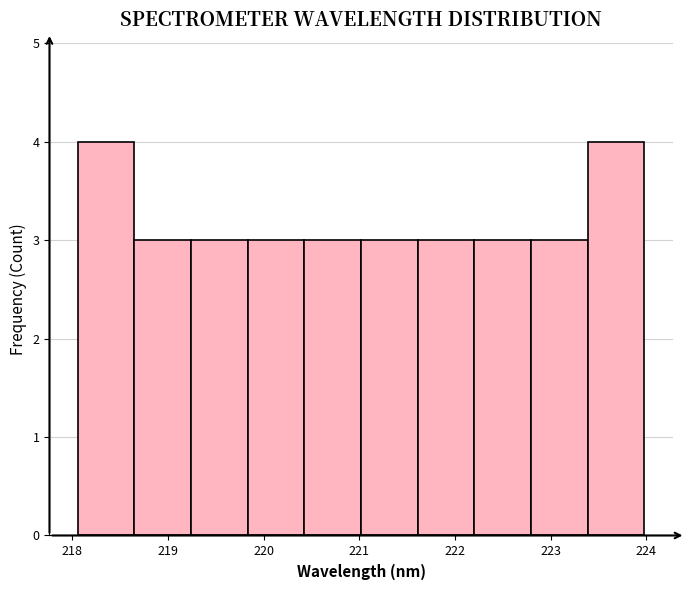

How tall is the bar that spans 219.2 to 219.8 on the x-axis? Neither the bar edges nor the heights are printed on the chart, so give them approximately, as read against the axes.

3